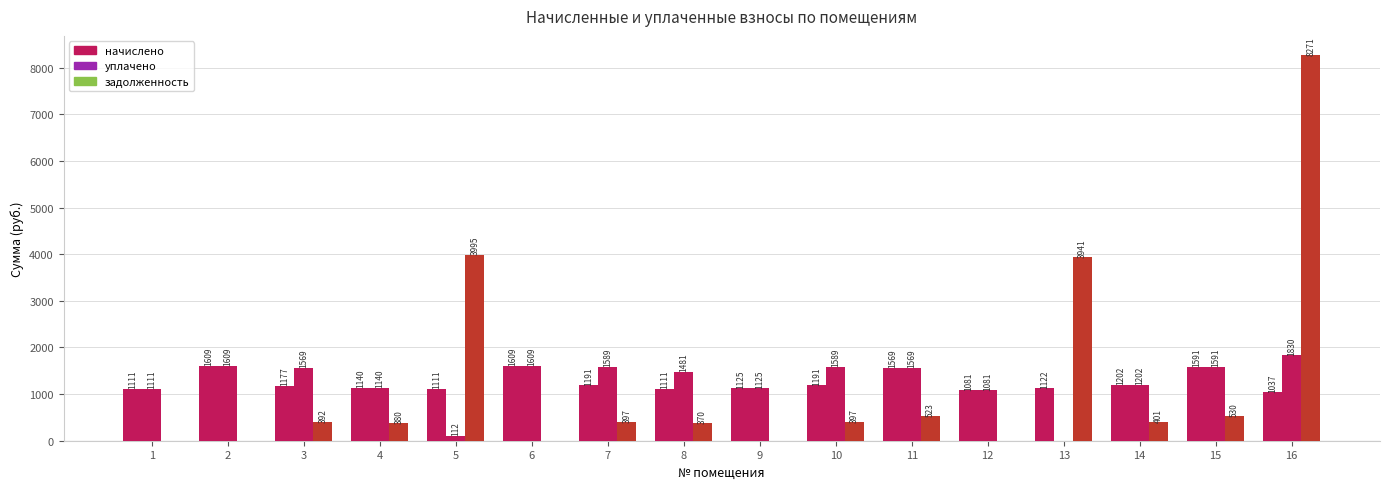

The value of задолженность at 4 is 514.7. True or false?

False